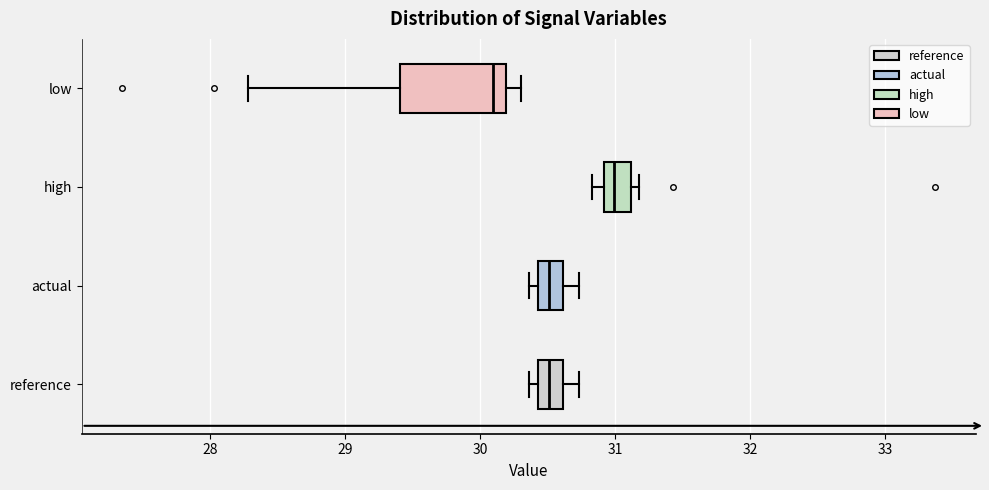

Reading bottom to top, transcribe this box plot: for each box, give where its median line is, the range the box spans, and where its two whiskers end, as read against the x-axis. The values are not printed on the chart, so give them approximately, as read against the axis.

reference: median 30.5, box 30.4 to 30.6, whiskers 30.4 (just left of the box's left edge) to 30.7
actual: median 30.5, box 30.4 to 30.6, whiskers 30.4 (just left of the box's left edge) to 30.7
high: median 31.0, box 30.9 to 31.1, whiskers 30.8 to 31.2
low: median 30.1, box 29.4 to 30.2, whiskers 28.3 to 30.3